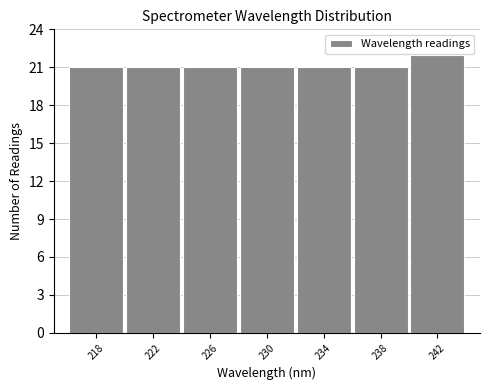

Reading left to right, extract all data points from this chart.

21	21	21	21	21	21	22